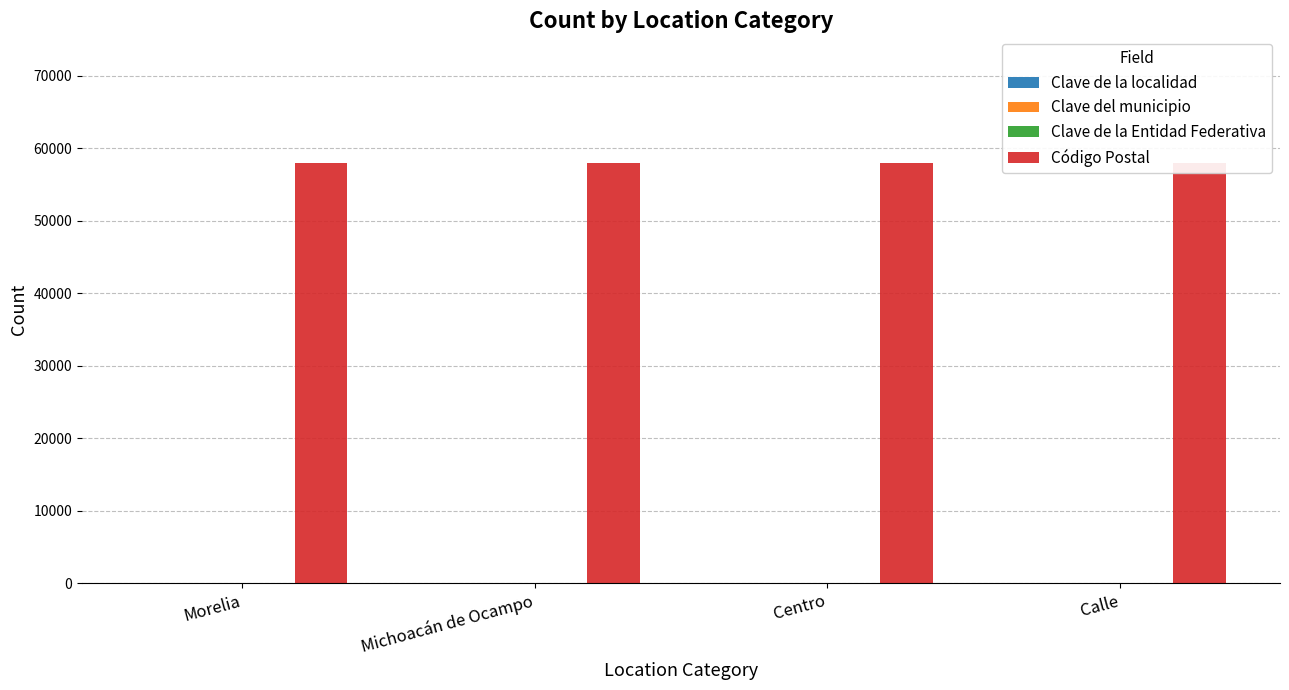

What is the value of the Clave de la Entidad Federativa bar at the 3rd from the left?

16